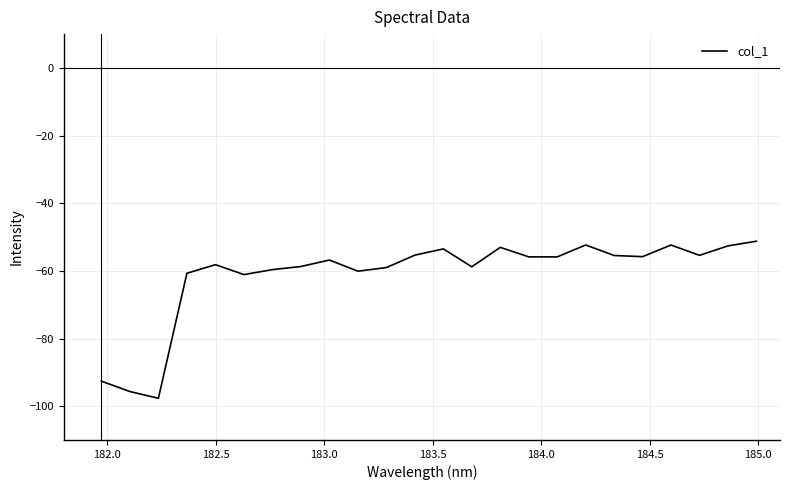

What is the sum of all values?

-1467.9